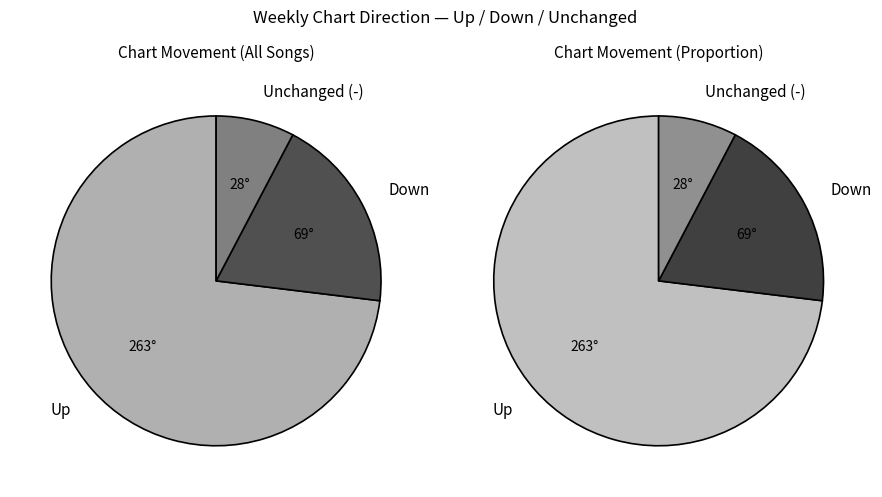

Which category has the biggest portion of the pie?

up